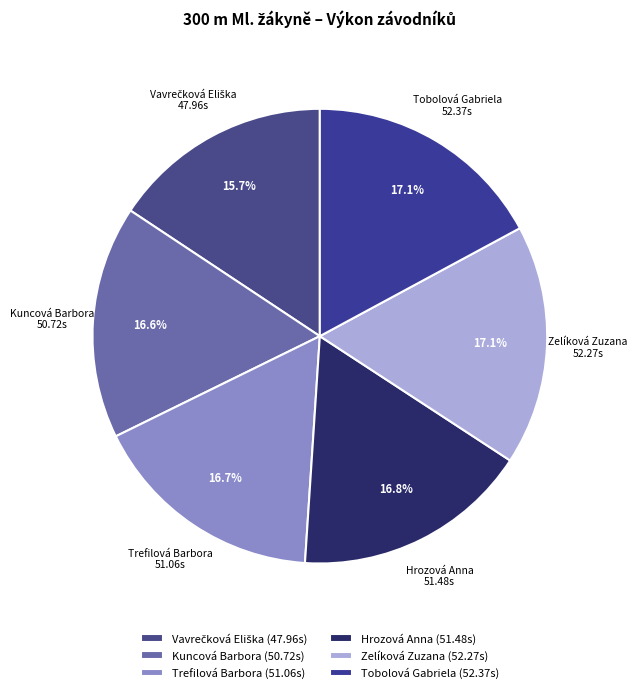

Combined, what portion of the pie is Trefilová Barbora and Hrozová Anna?

33.5%